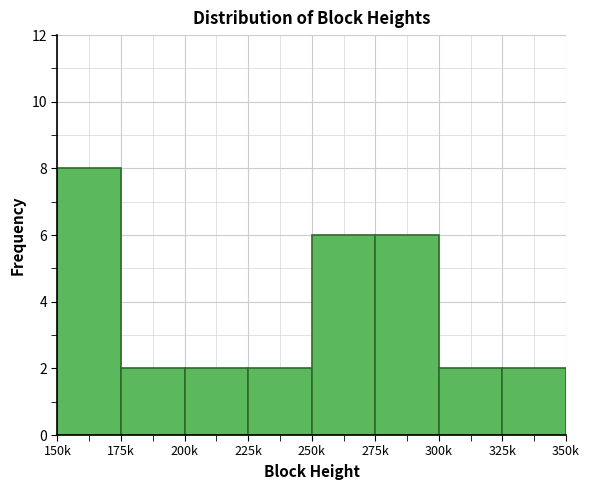

Reading right to left, extract all data points from this chart.

325k=2	300k=2	275k=6	250k=6	225k=2	200k=2	175k=2	150k=8